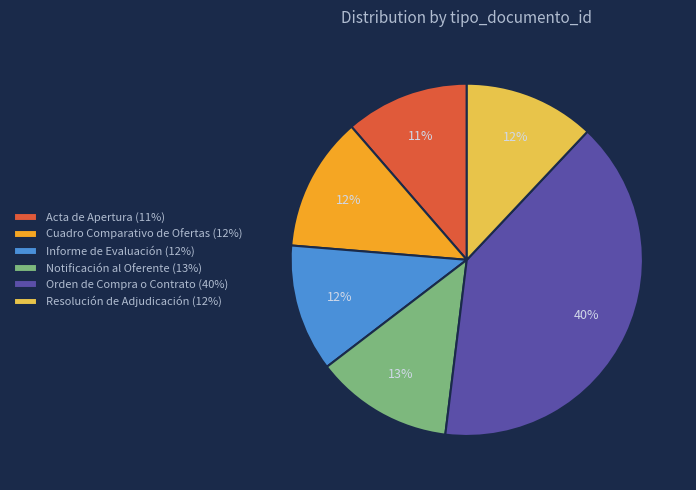

Count the number of slices in the pie.

6